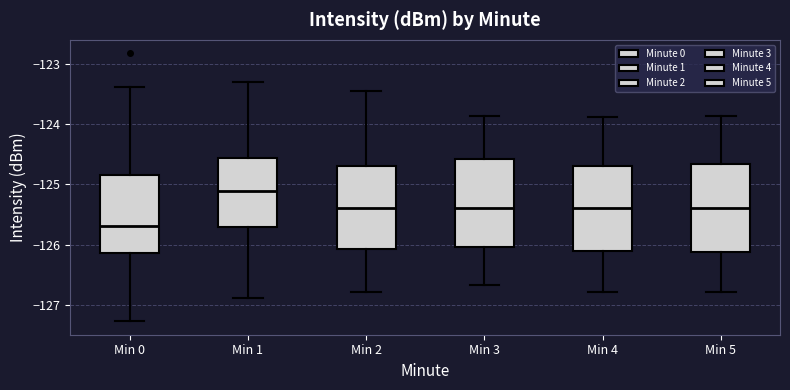

Where does the upper whisker of the box for Min 3 end on the y-axis? The values are not printed on the chart, so give them approximately, as read against the axis.

-123.9